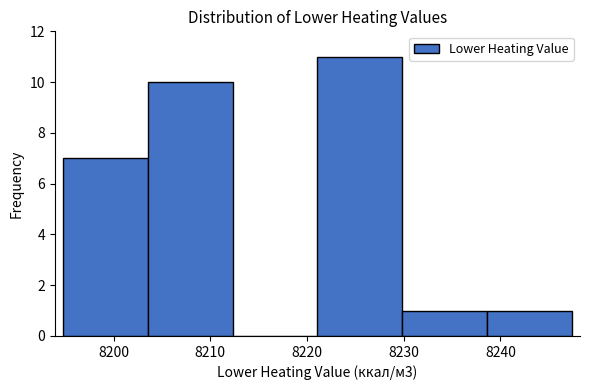

Over which range of the x-axis is the bar tallest?

8221 to 8230